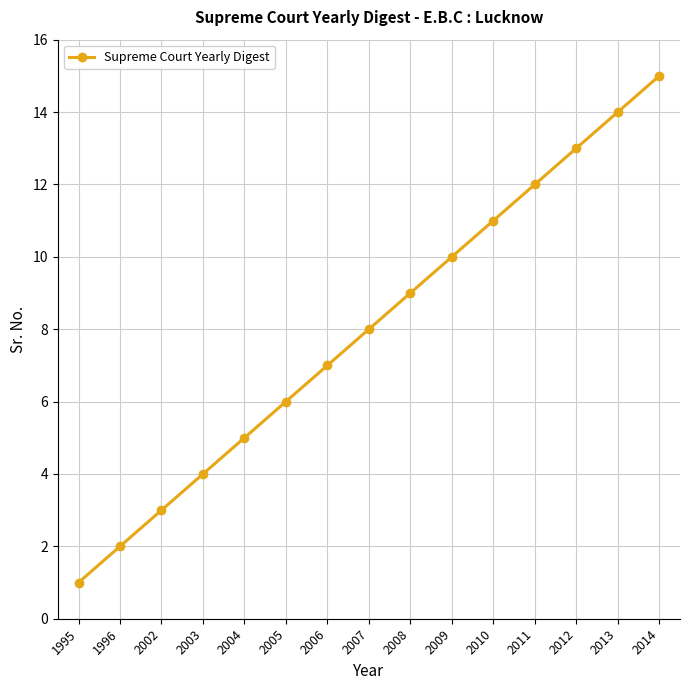

Rank the categories by value from lowest to highest.

1995, 1996, 2002, 2003, 2004, 2005, 2006, 2007, 2008, 2009, 2010, 2011, 2012, 2013, 2014